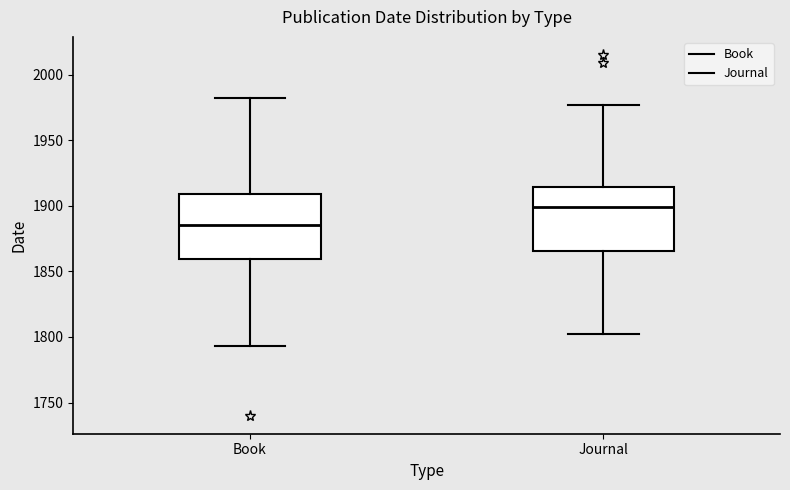

Reading left to right, transcribe this box plot: for each box, give where its median line is, the range the box spans, and where its two whiskers end, as read against the y-axis. The values are not printed on the chart, so give them approximately, as read against the axis.

Book: median 1885, box 1860 to 1910, whiskers 1795 to 1980
Journal: median 1900, box 1865 to 1915, whiskers 1800 to 1975